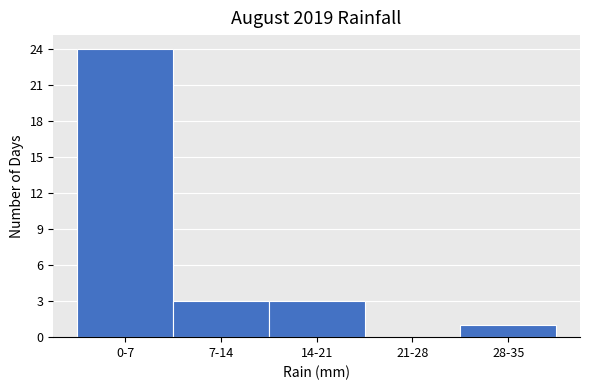

Reading right to left, what are all the values shown in this chart?

28-35=1	21-28=0	14-21=3	7-14=3	0-7=24